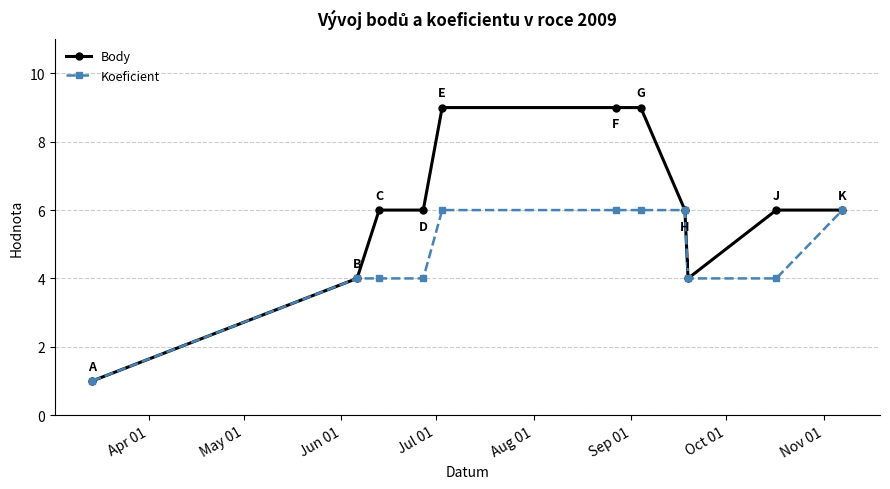

Which series has the largest total across all categories?

Body